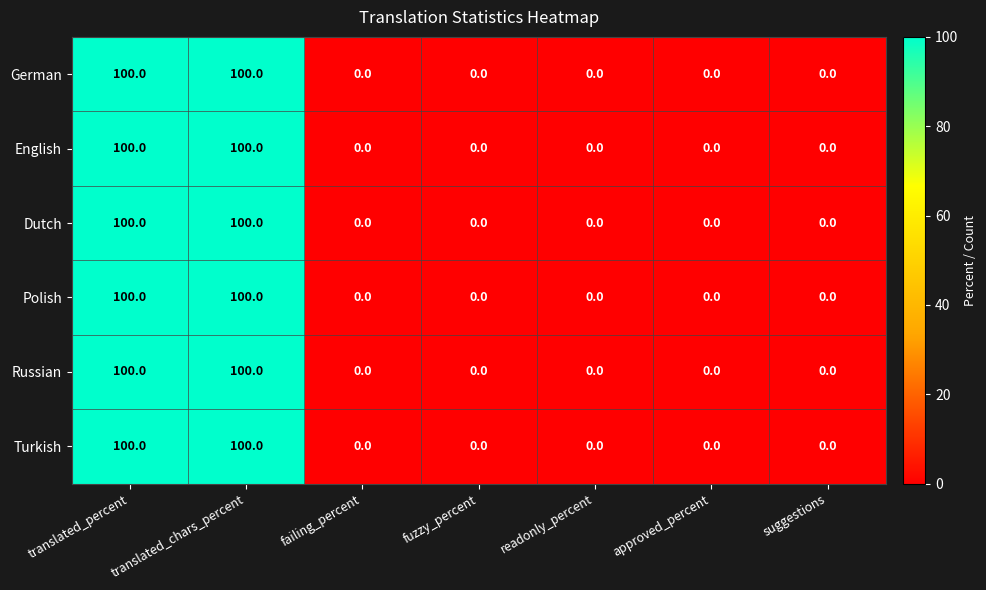

Is it true that Turkish equals 50 at suggestions?

False